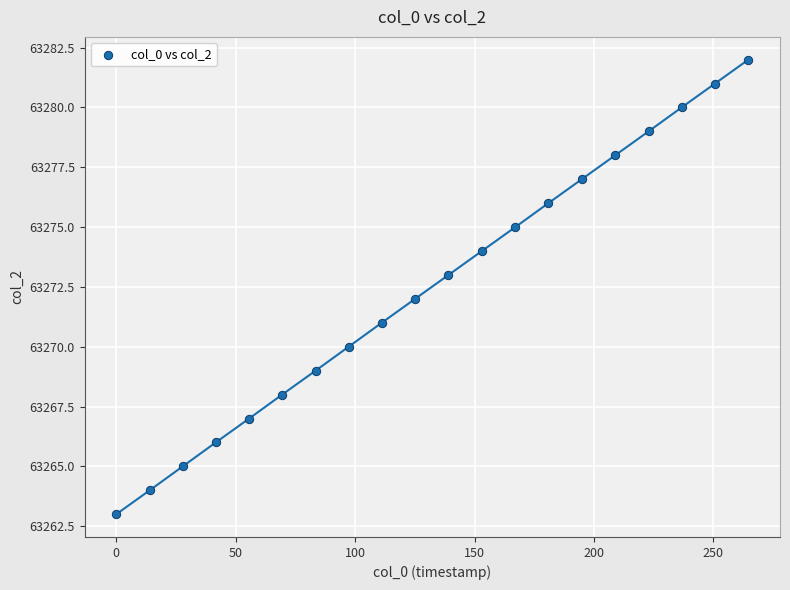

What is the range of Y values (max minus min)?

19